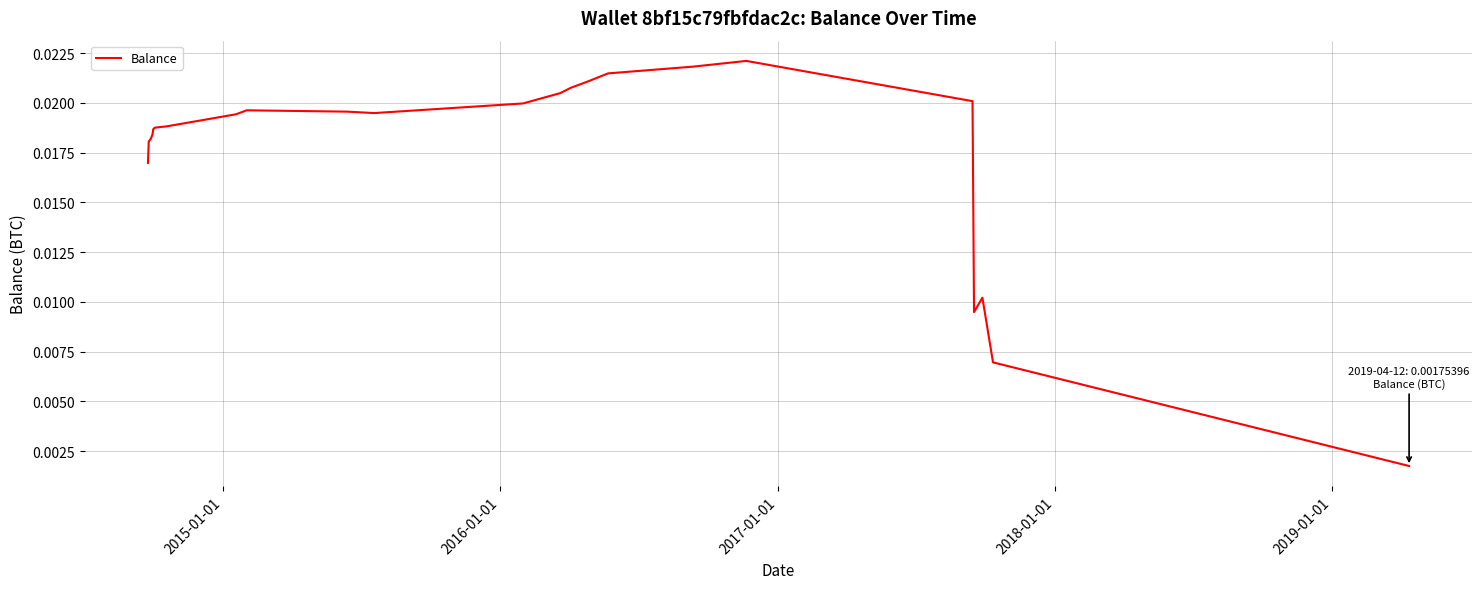

How many categories are shown in the chart?

23